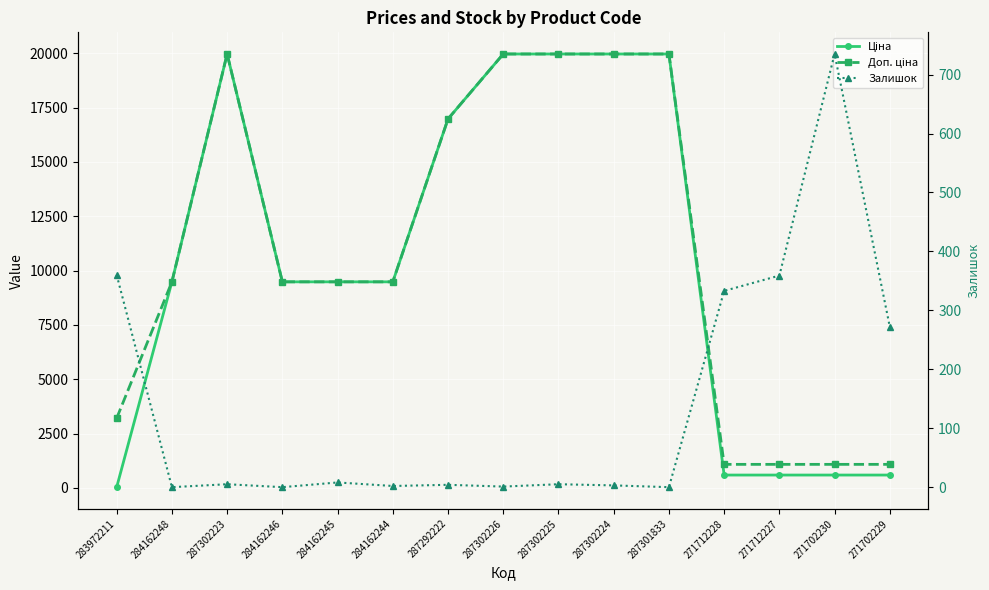

True or false: Ціна and Доп. ціна cross at least once.

False